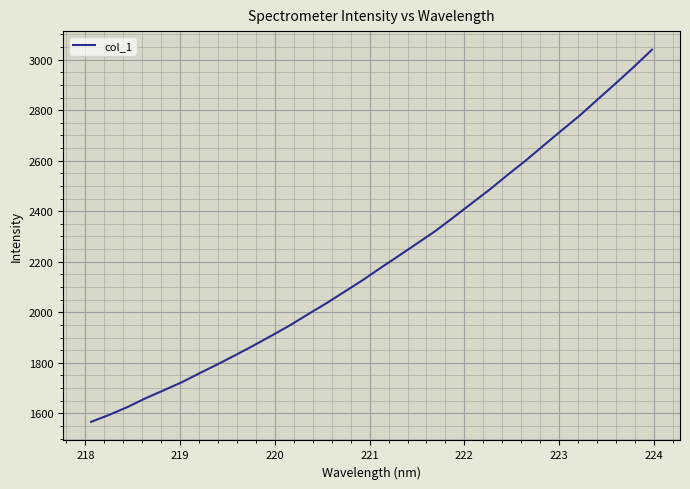

Does the chart display data point markers on the line(s)?

No